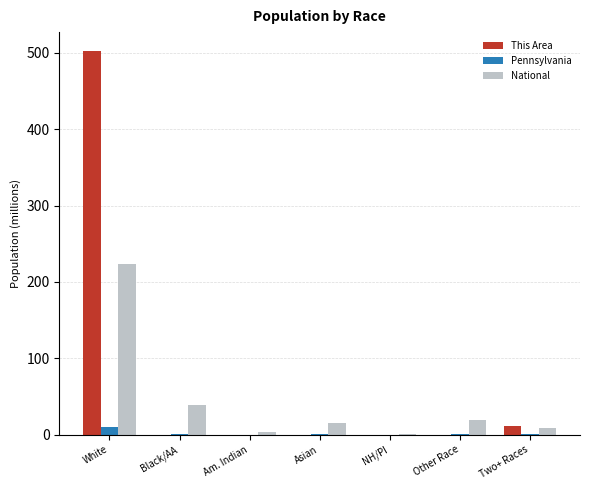

The value of This Area at White is 820.6. True or false?

False